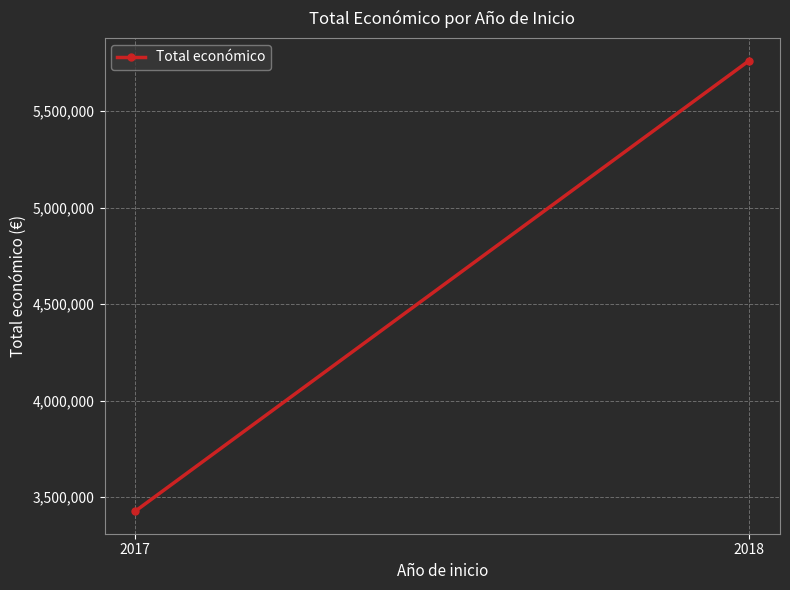

What is the ratio of the value at 2018 to the value at 2017?

1.7